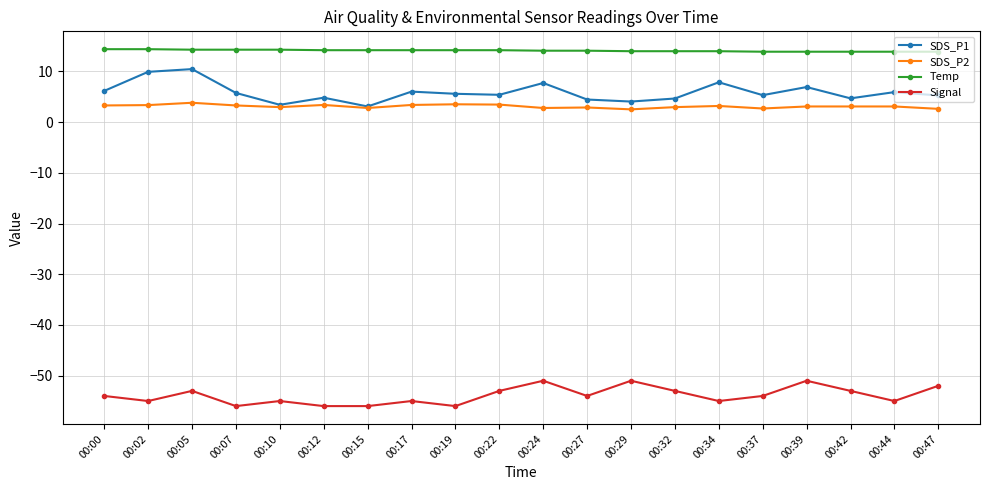

At which category does Signal reach its first local peak?

00:05